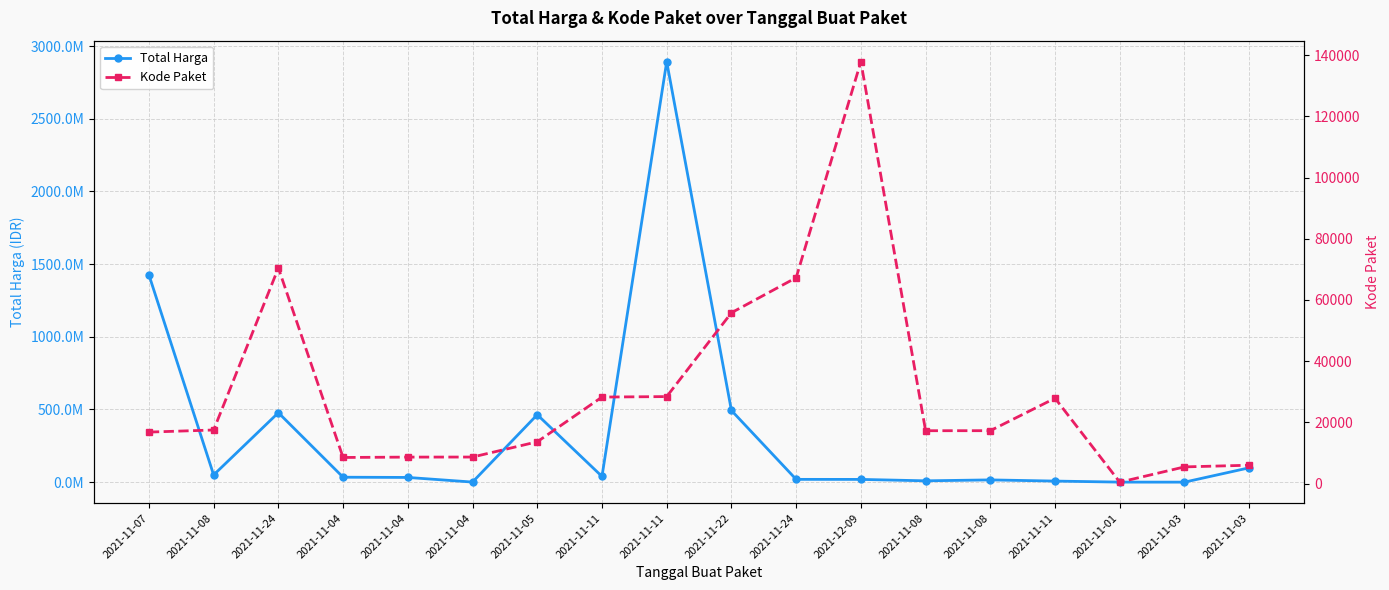

Reading right to left, extract all data points from this chart.

Total Harga: 2021-11-03=98772570	2021-11-03=78000	2021-11-01=333600	2021-11-11=7401240	2021-11-08=15513960	2021-11-08=9180000	2021-12-09=18900000	2021-11-24=19175000	2021-11-22=493000000	2021-11-11=2892122000	2021-11-11=39440000	2021-11-05=464002100	2021-11-04=577875	2021-11-04=32441200	2021-11-04=34000000	2021-11-24=477600000	2021-11-08=49730040	2021-11-07=1425867900
Kode Paket: 2021-11-03=5997	2021-11-03=5449	2021-11-01=464	2021-11-11=27891	2021-11-08=17283	2021-11-08=17272	2021-12-09=137876	2021-11-24=67279	2021-11-22=55826	2021-11-11=28425	2021-11-11=28271	2021-11-05=13652	2021-11-04=8668	2021-11-04=8646	2021-11-04=8530	2021-11-24=70453	2021-11-08=17509	2021-11-07=16823